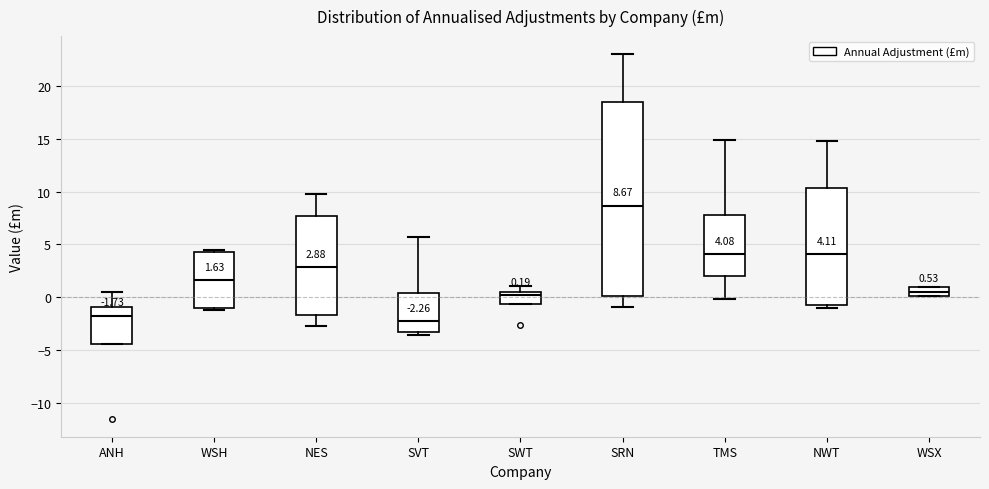

Which box is the tallest, from its lower edge to its upper edge?

SRN